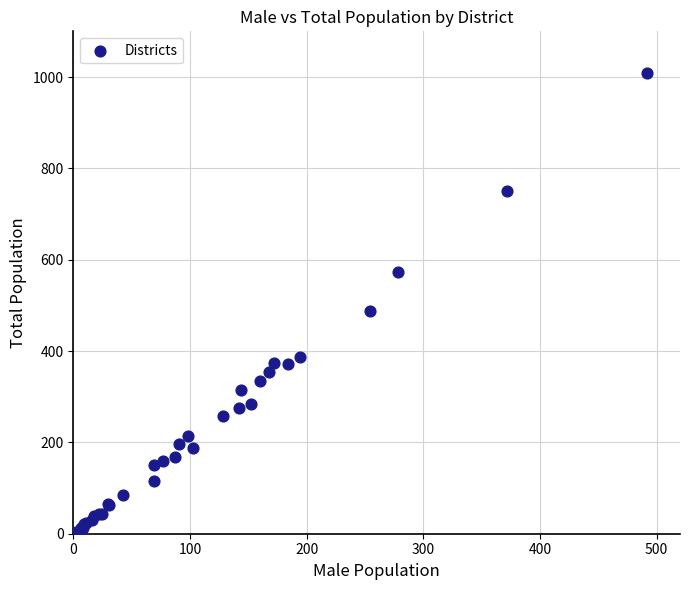

What Y value in the scatter plot is closest to 505?

488